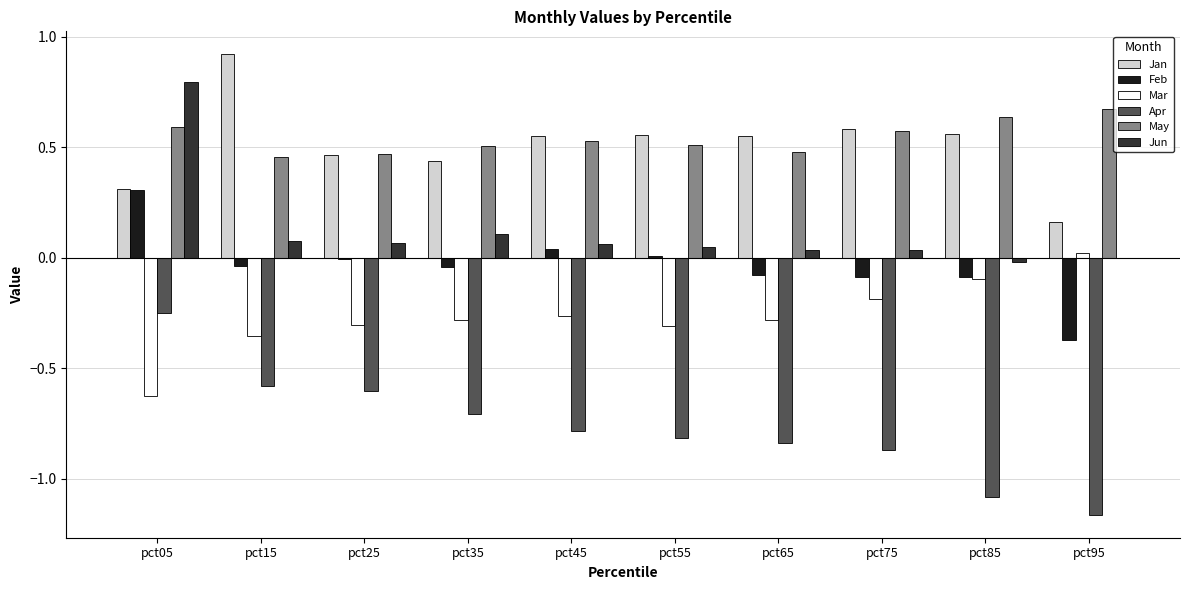

Which series has the largest range (max minus min)?

Apr